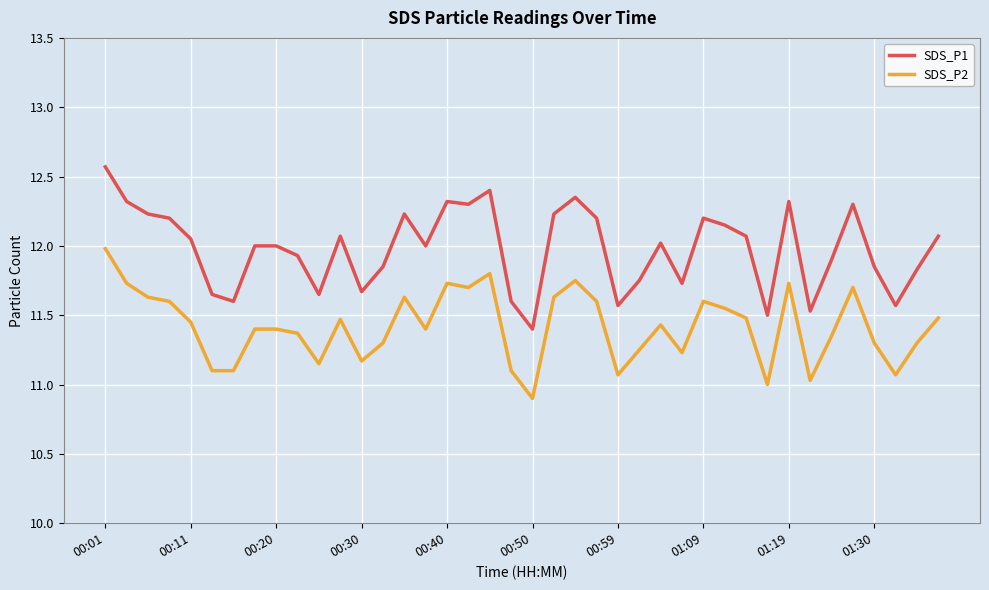

What is the lowest value of the SDS_P2 series?

10.9